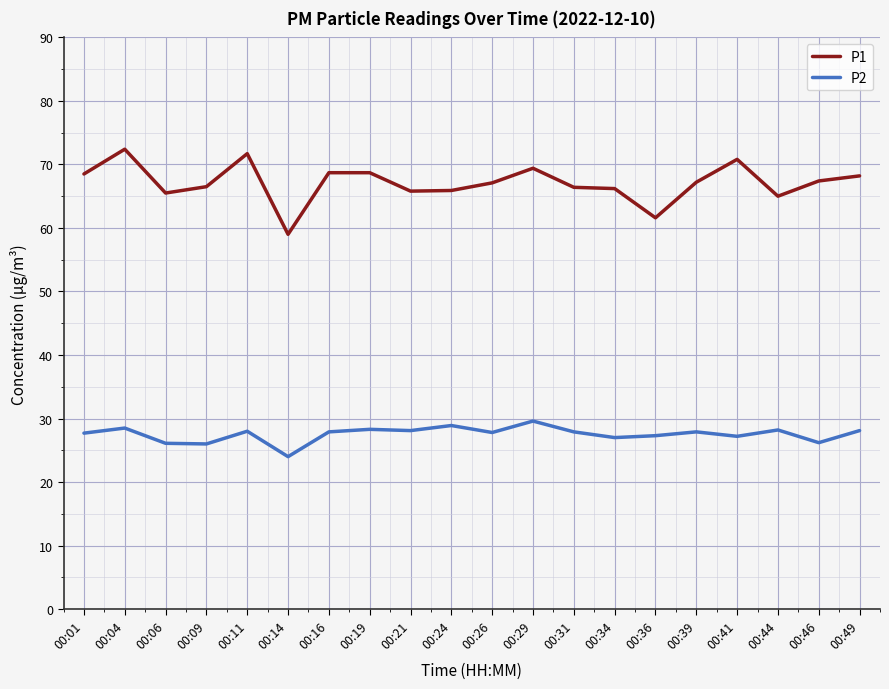

In P2, how many points are lower than both neighbors (excluding endpoints)?

7